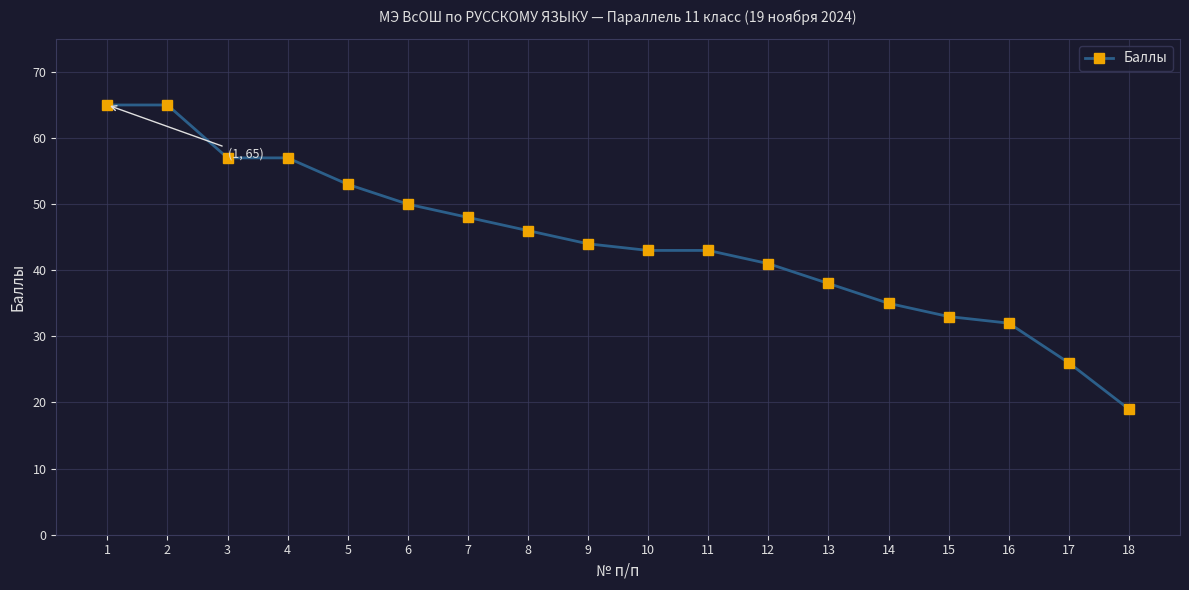

What is the sum of the values at 6 and 7?

98